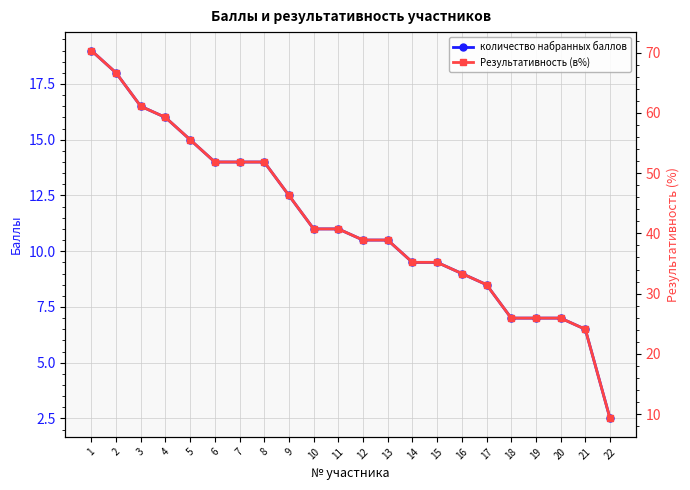

At which category does the chart reach its peak across all series?

1